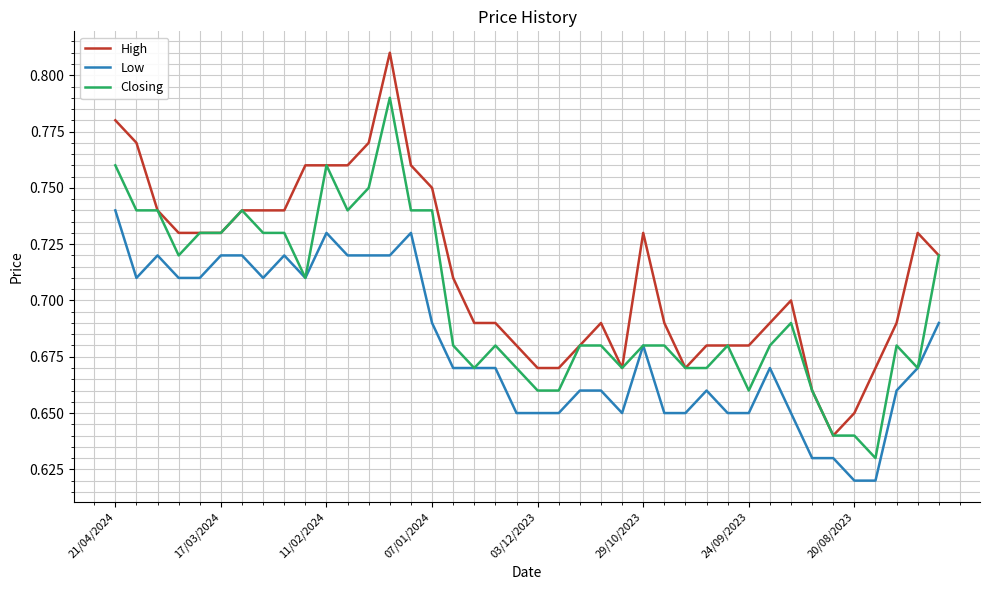

Which series has the largest total across all categories?

High